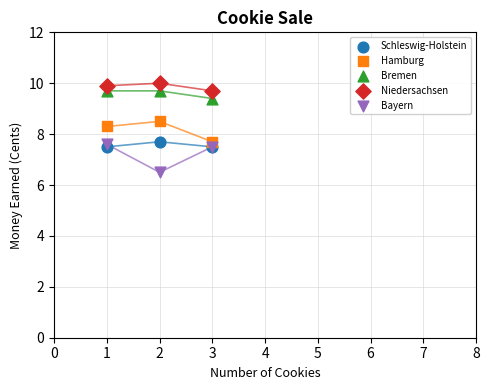

What are all the series names shown in the legend?

Schleswig-Holstein, Hamburg, Bremen, Niedersachsen, Bayern